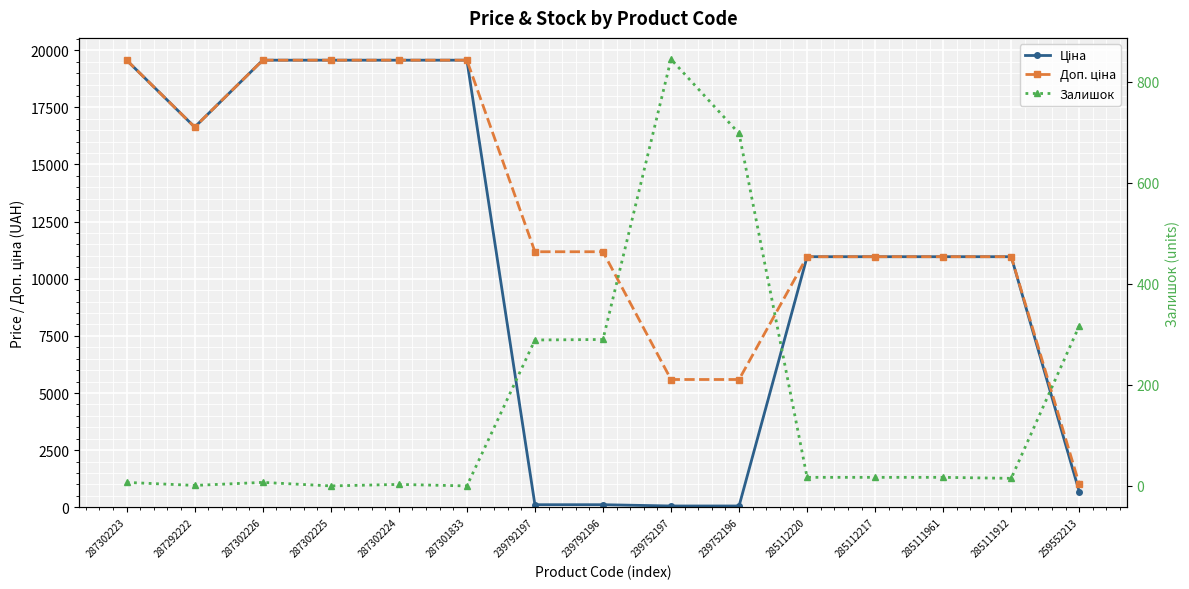

Is the value of Ціна at 287302226 greater than the value of Доп. ціна at 287302225?

No